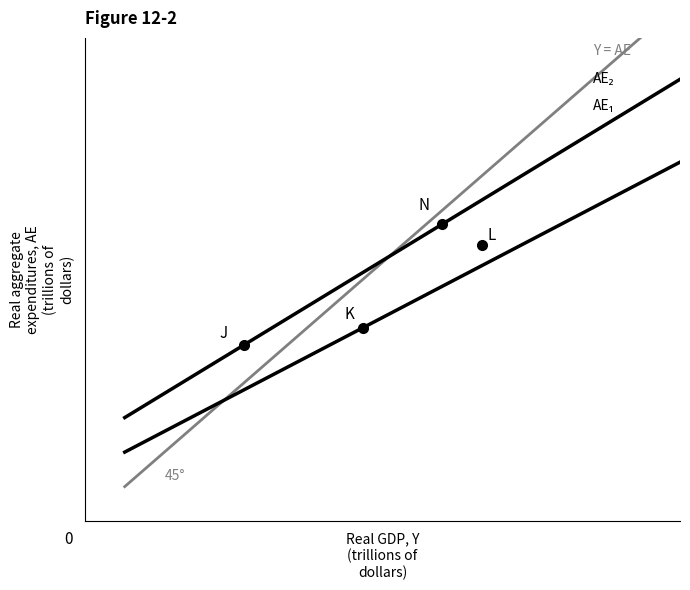

How many distinct data groups are displayed?

3